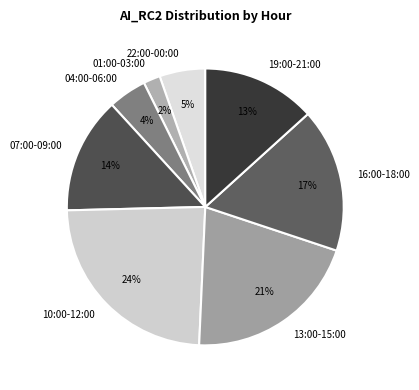

Which category has the smallest portion of the pie?

01:00-03:00